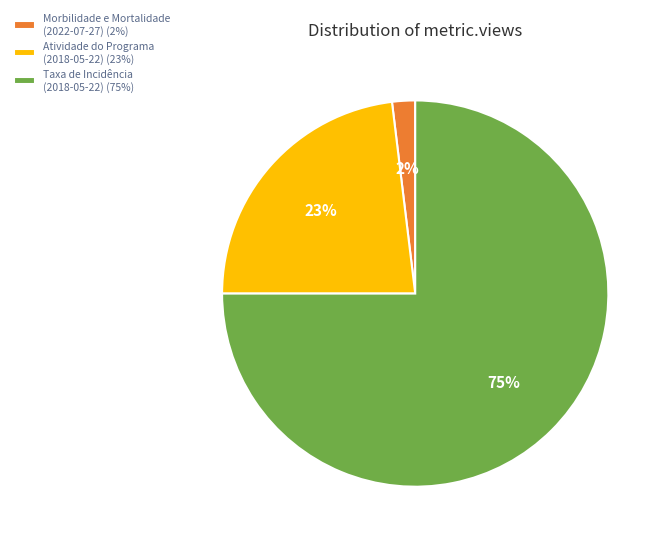

What percentage is the Taxa de Incidência (2018-05-22) (75%) slice, to the nearest percent?

75%